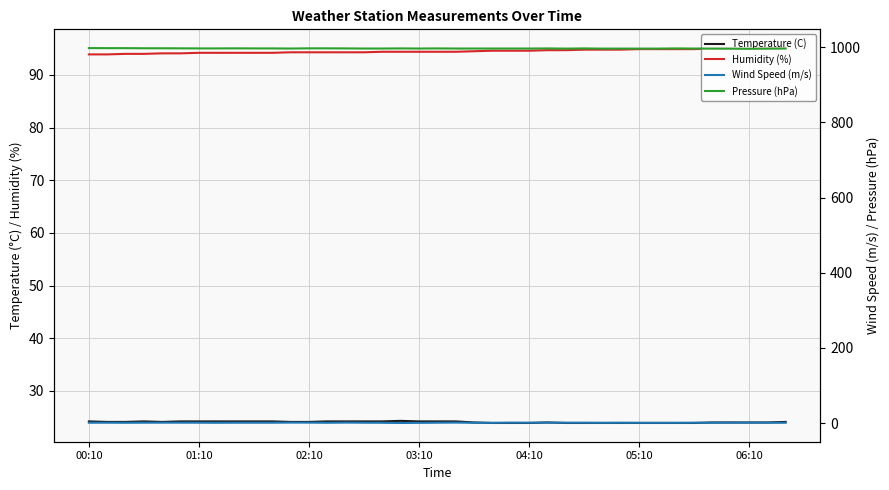

Where is the first local maximum for Pressure (hPa)?

8